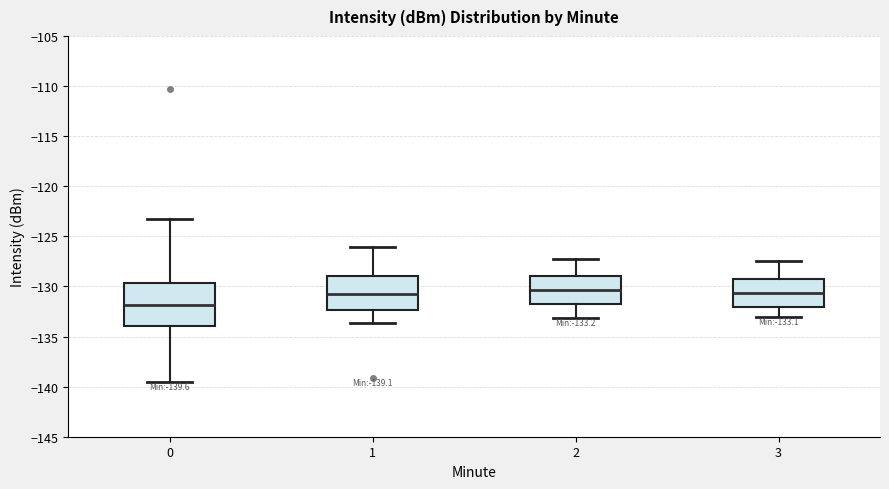

Comparing the boxes themselves (not the whiskers), which one is the tallest?

0